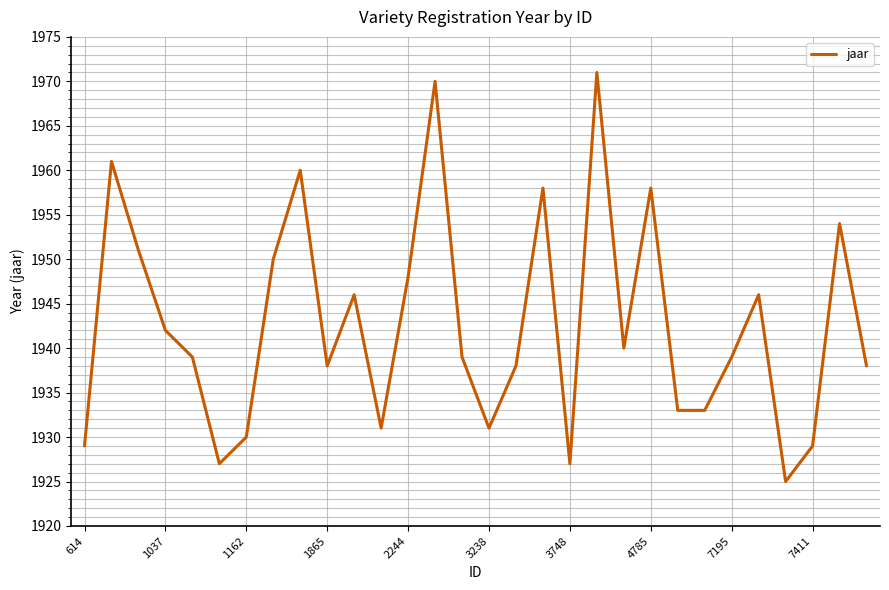

What is the difference between the maximum and minimum values?

46